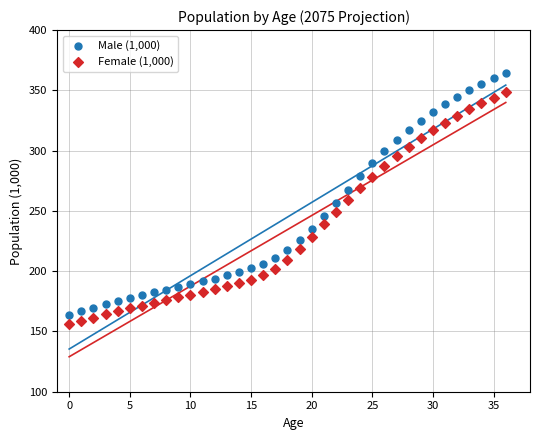

Across all data points, what is the range of Y values (max minus min)?

208.7